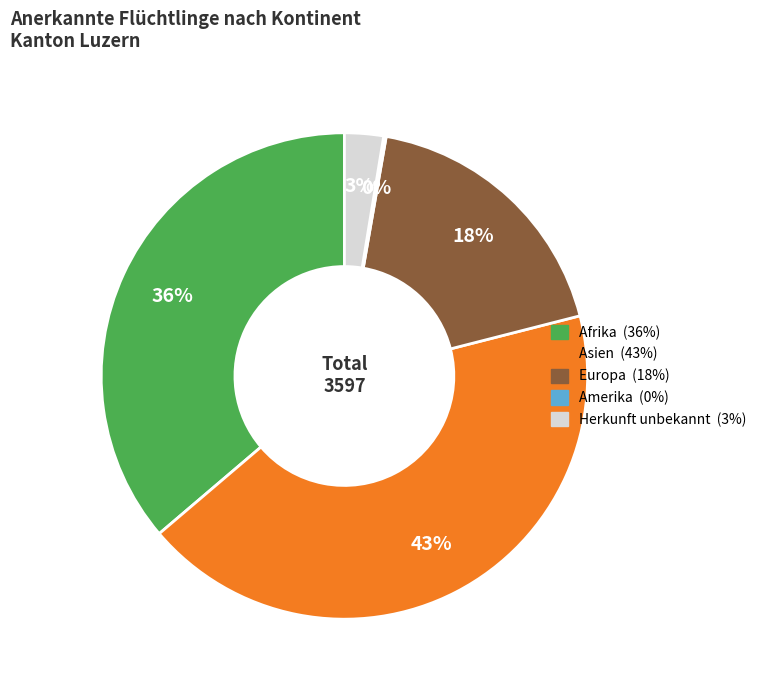

Which has a higher value, Europa or Herkunft unbekannt?

Europa